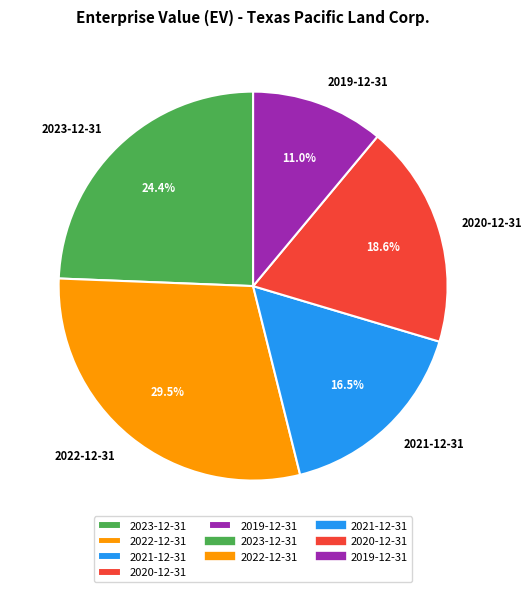

To the nearest percent, what is the average slice percentage?

20%